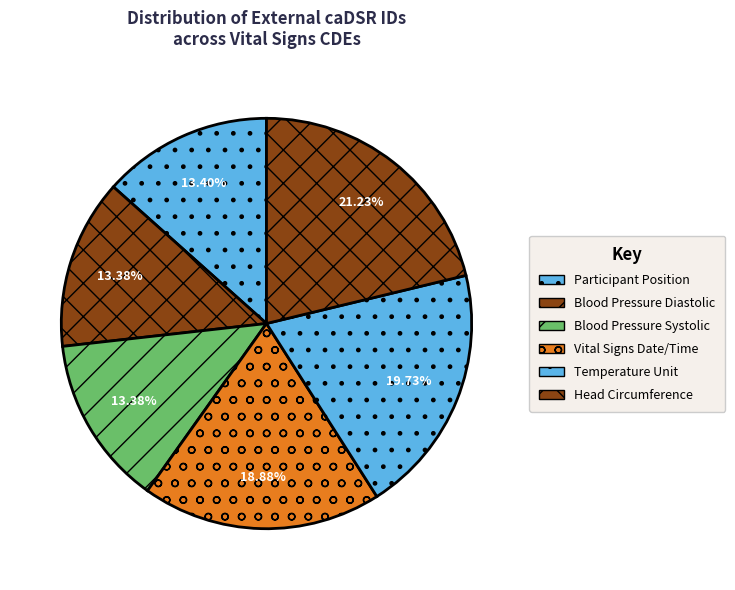

How many segments does this pie chart have?

6